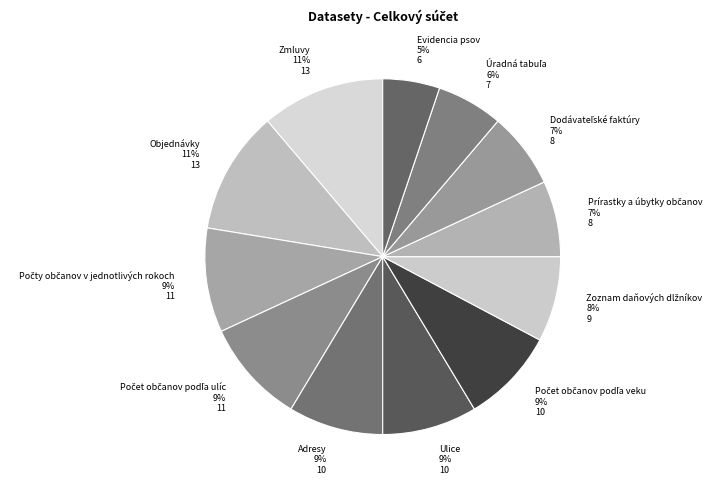

The Adresy slice represents 3% of the pie. True or false?

False